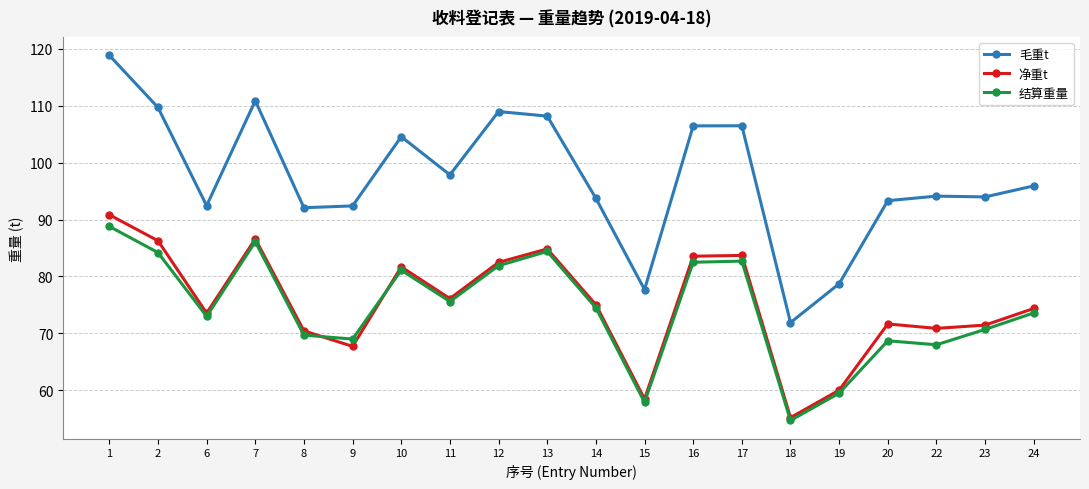

How many values in the 净重t series are below 75?

10